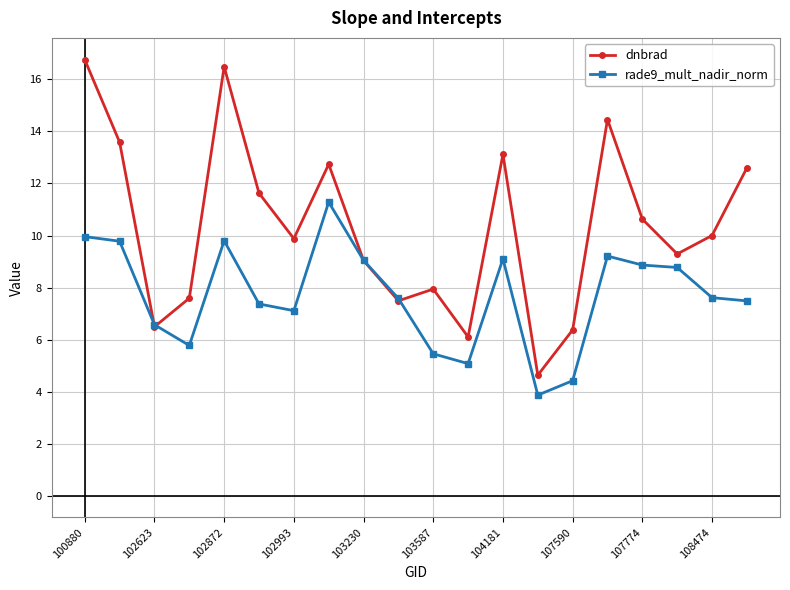

True or false: rade9_mult_nadir_norm has more than 0 points higher than both neighbors.

True